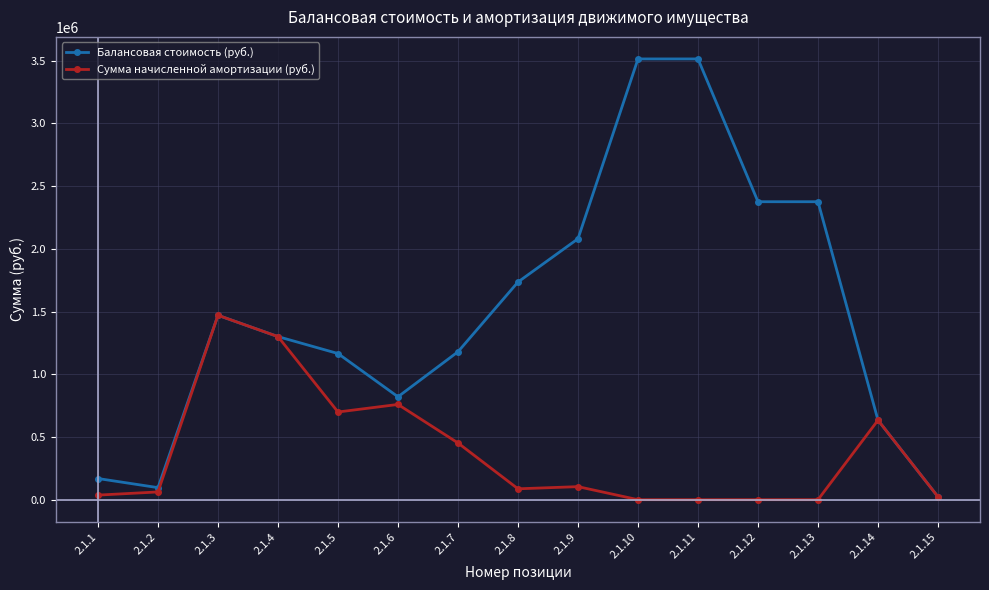

What is the minimum value for Балансовая стоимость (руб.)?

23174.0